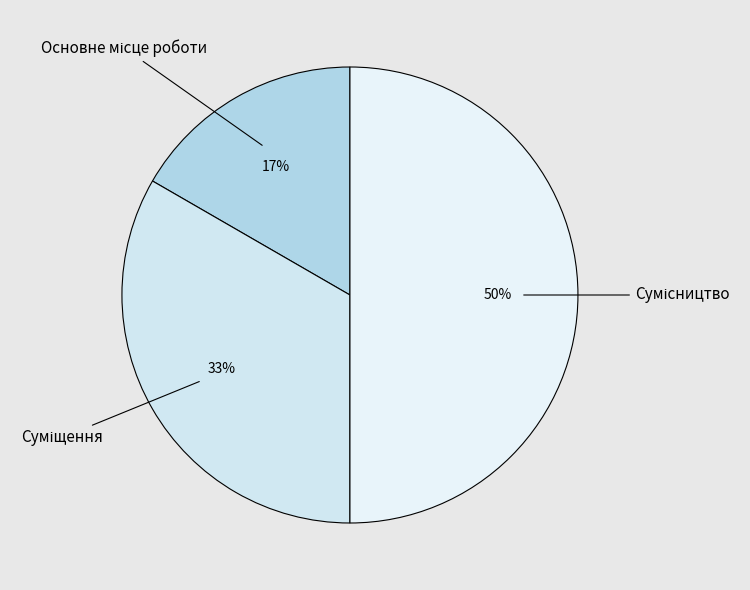

To the nearest percent, what is the difference between the largest and smallest slice percentages?

33%